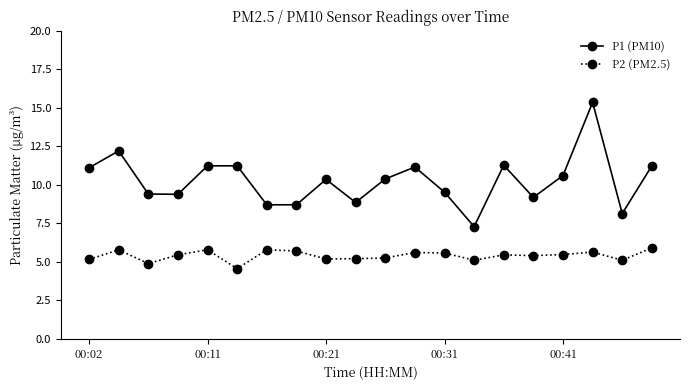

What is the highest value of the P2 (PM2.5) series?

5.9